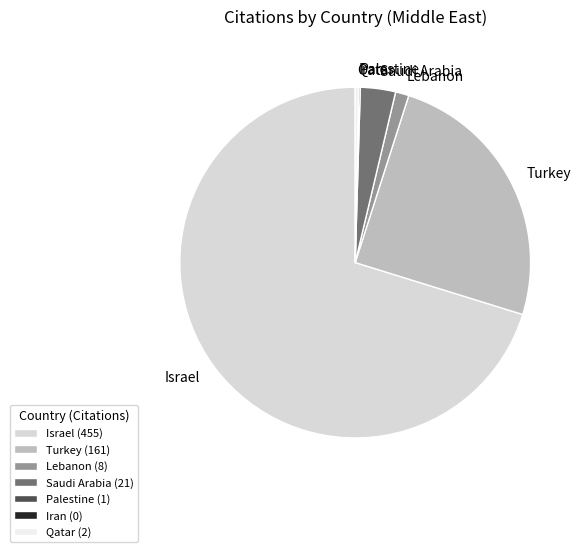

Combined, do Qatar and Saudi Arabia account for over 50%?

No